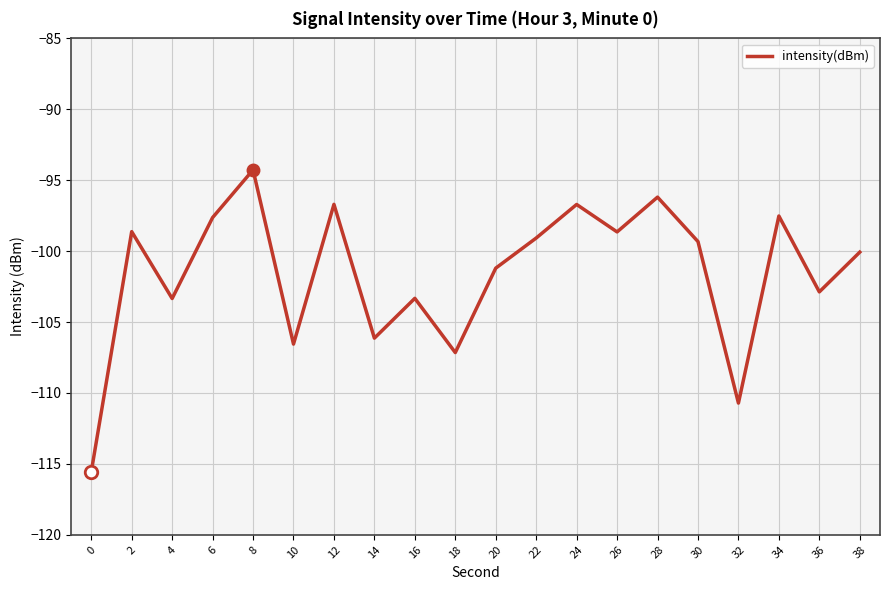

At which category does the chart reach its peak across all series?

8